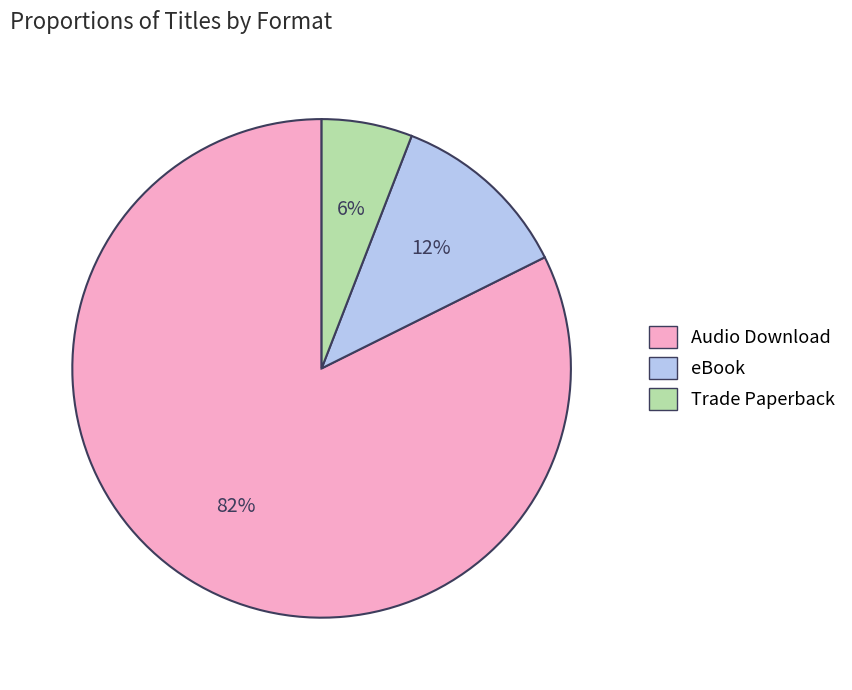

Combined, do Audio Download and eBook account for over 50%?

Yes